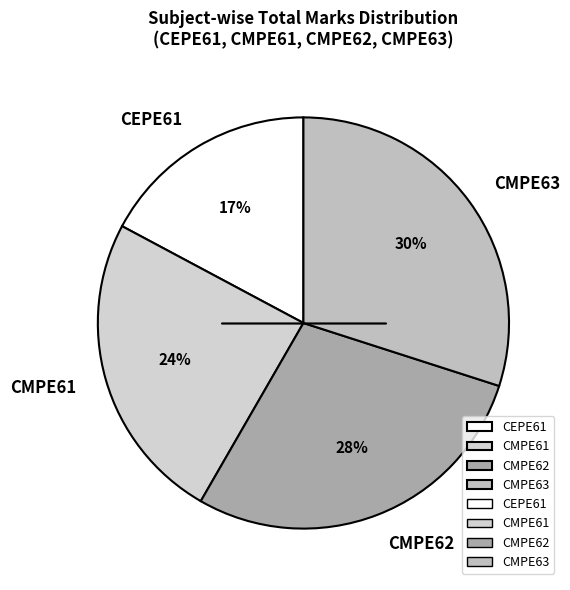

The CMPE63 slice represents 41% of the pie. True or false?

False